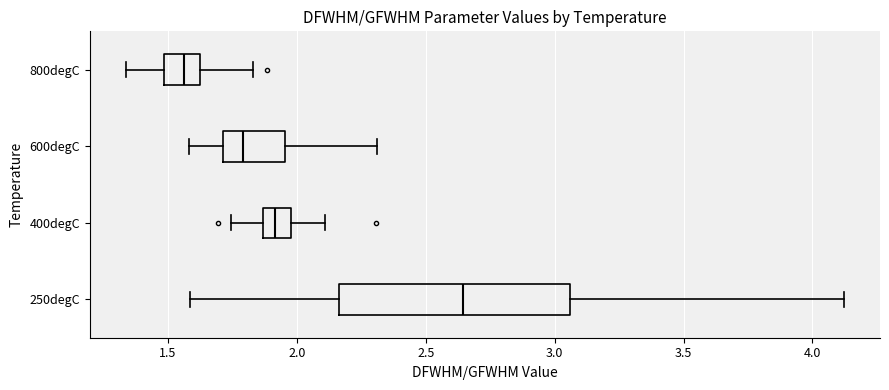

Which box is the widest, from its left edge to its right edge?

250degC